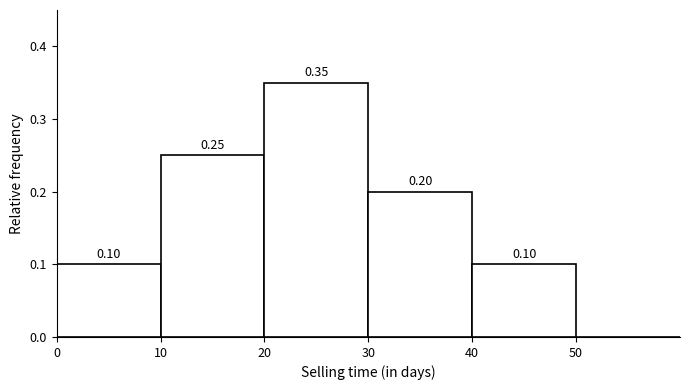

Over which range of the x-axis is the bar tallest?

20 to 30